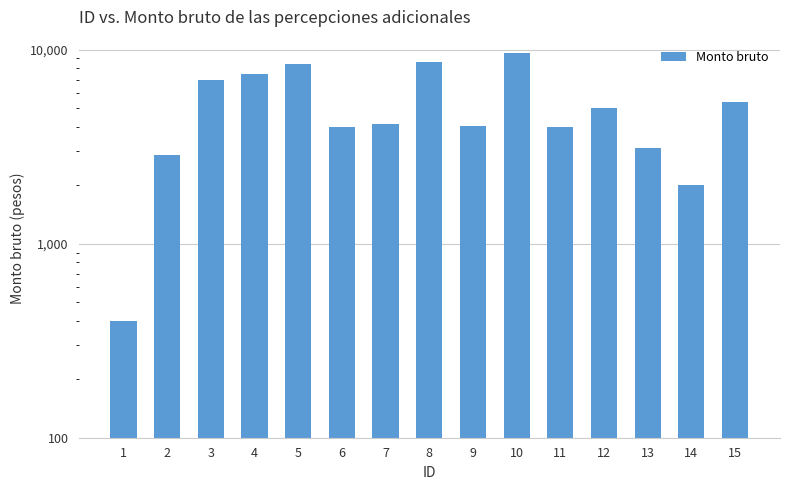

Is it true that the value at 10 is 5297?

False